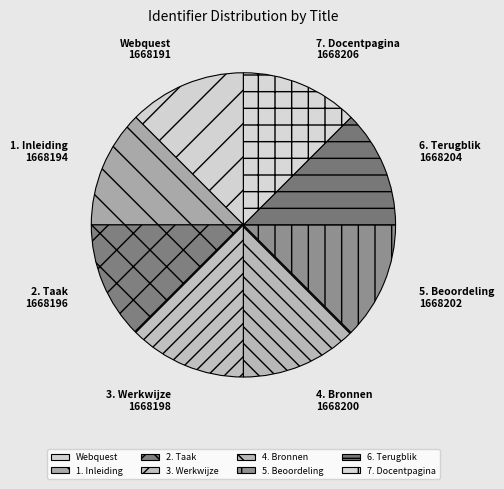

Does 4. Bronnen account for over 50% of the chart?

No